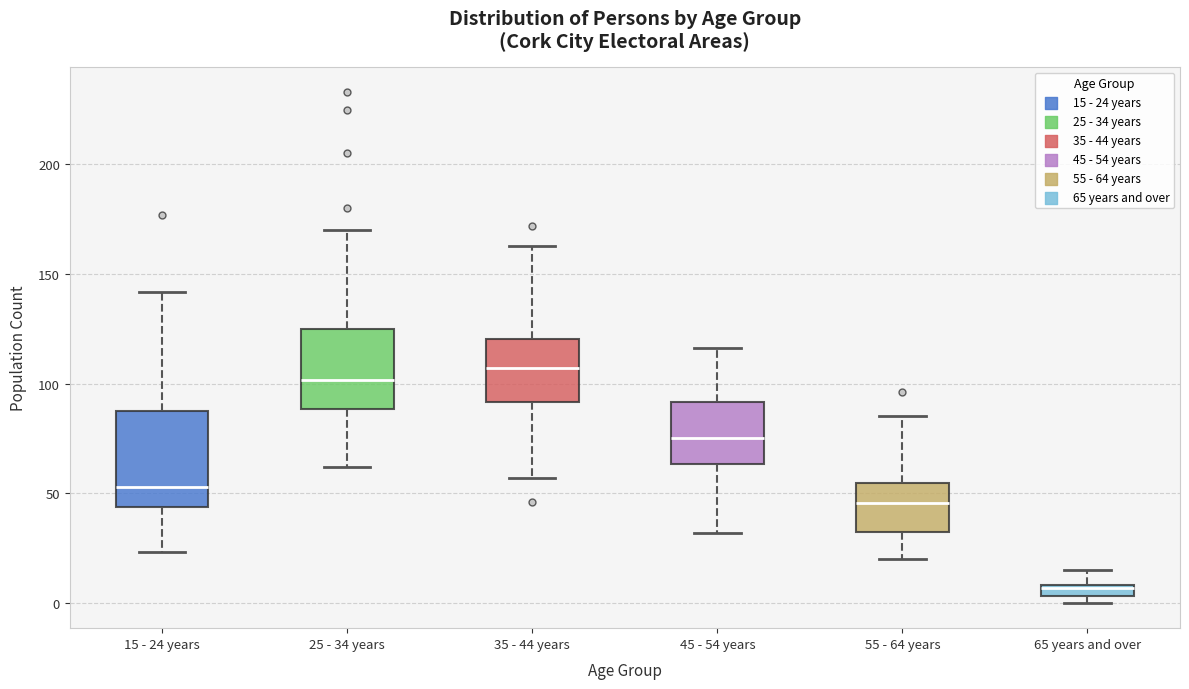

Where does the lower whisker of the box for 35 - 44 years end on the y-axis? The values are not printed on the chart, so give them approximately, as read against the axis.

55